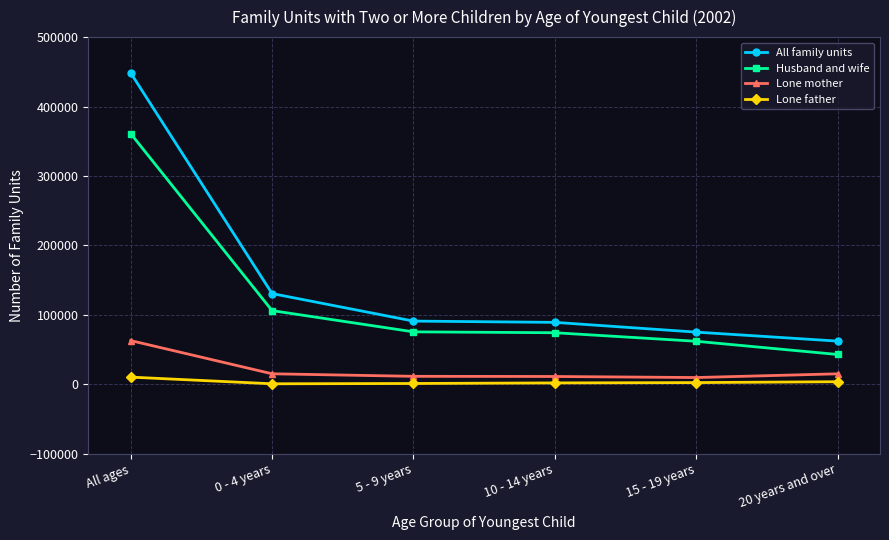

At how many categories does at least one series exceed 110389?

2